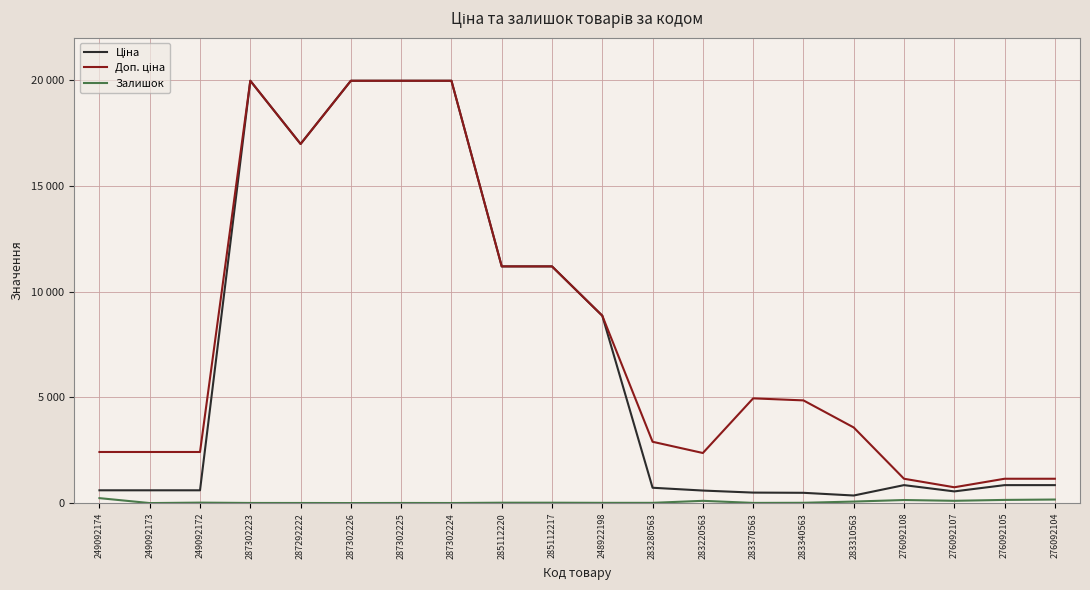

What is the sum of all Доп. ціна values?

158149.1